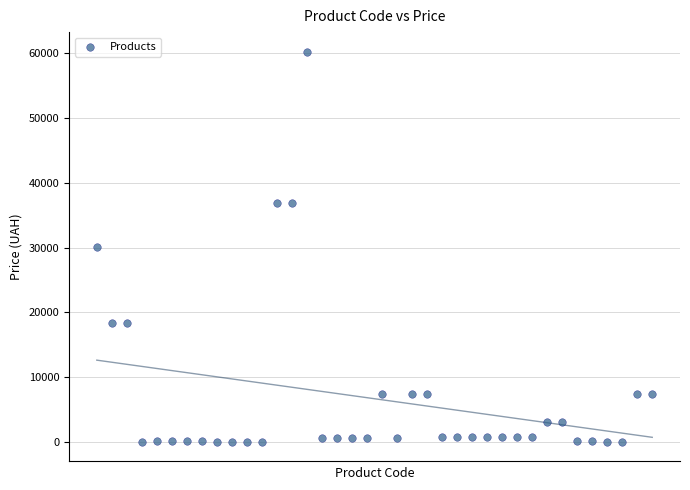

What is the range of X values (max minus min)?

37.0